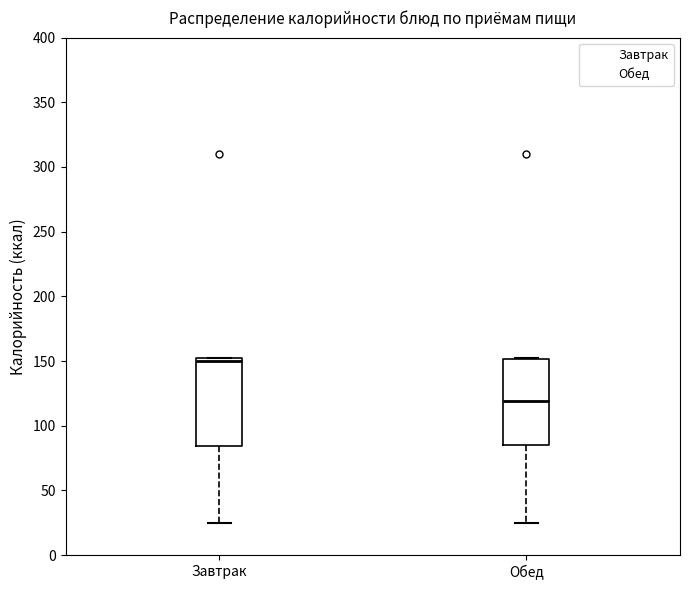

Where does the lower whisker of the box for Завтрак end on the y-axis? The values are not printed on the chart, so give them approximately, as read against the axis.

25